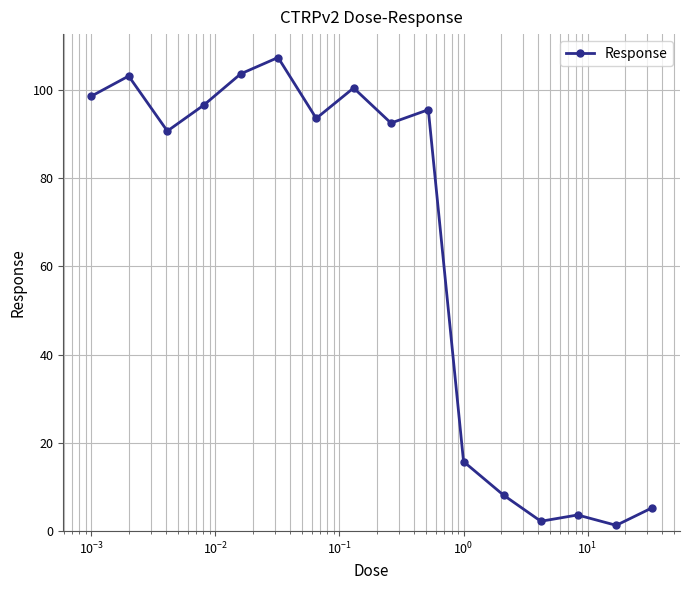

What is the value of the 1st point from the left?

98.5